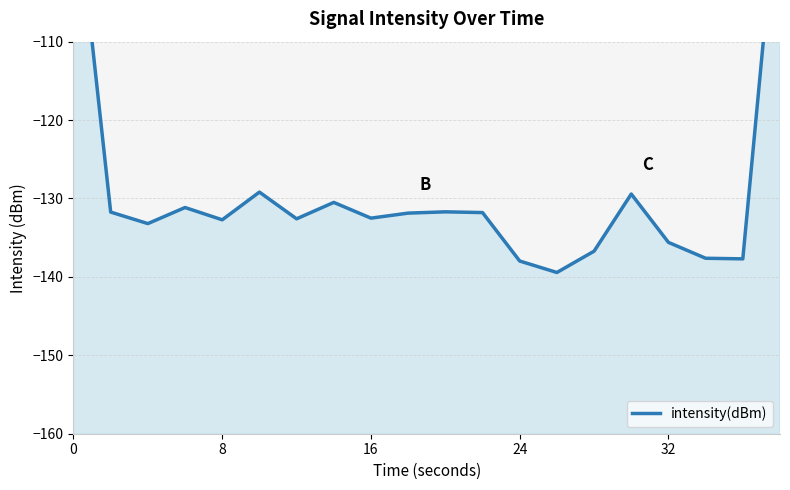

What is the sum of all values?

-2579.1